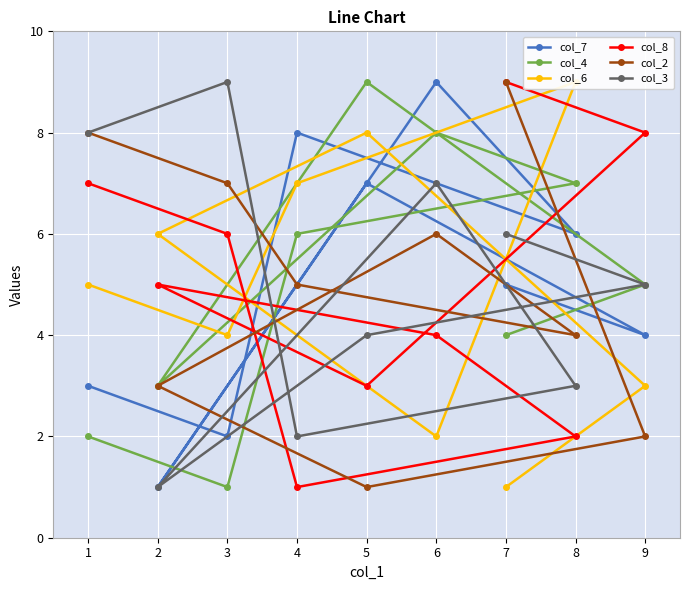

True or false: col_3 and col_6 cross at least once.

True